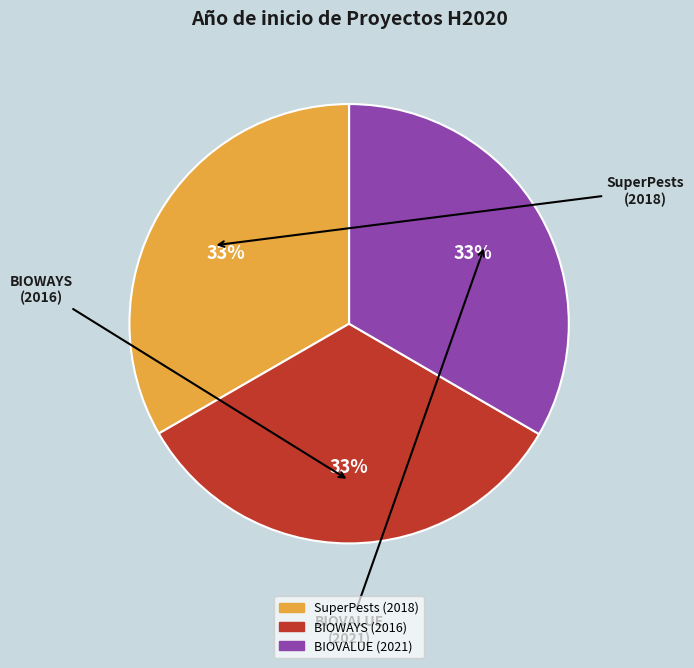

Is it true that SuperPests (2018) is 33% of the pie?

True